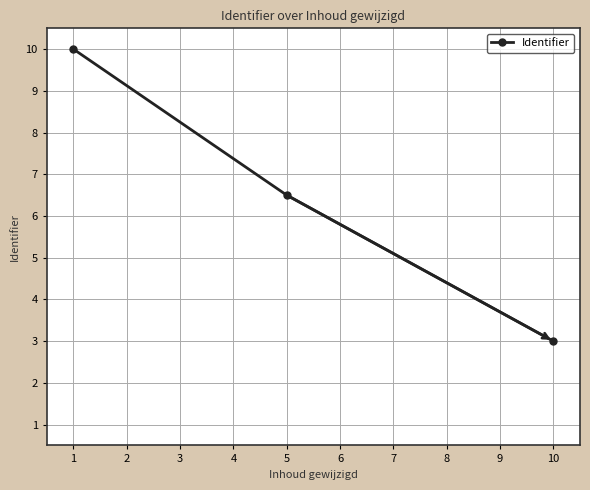

What is the smallest value displayed?

3.0